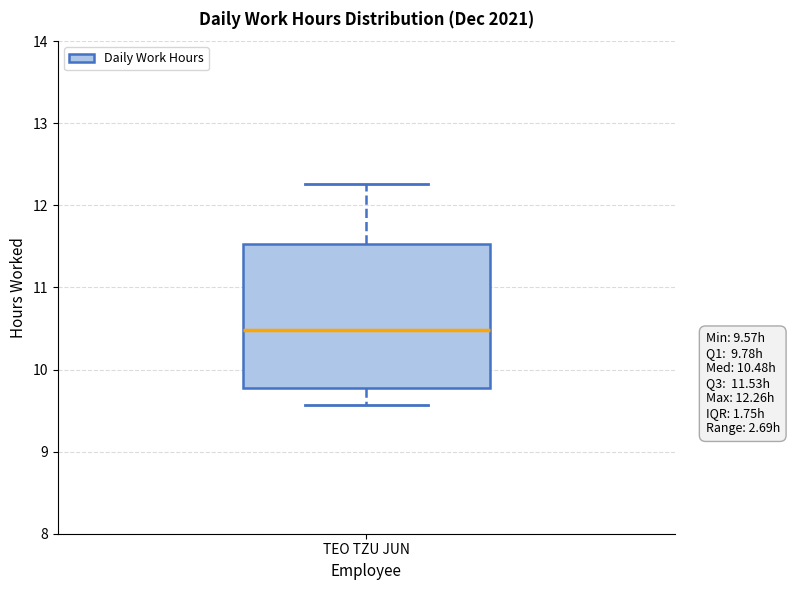

Transcribe this box plot: give where the median line is, the range the box spans, and where the two whiskers end, as read against the y-axis. The values are not printed on the chart, so give them approximately, as read against the axis.

median 10.5, box 9.8 to 11.5, whiskers 9.6 to 12.3